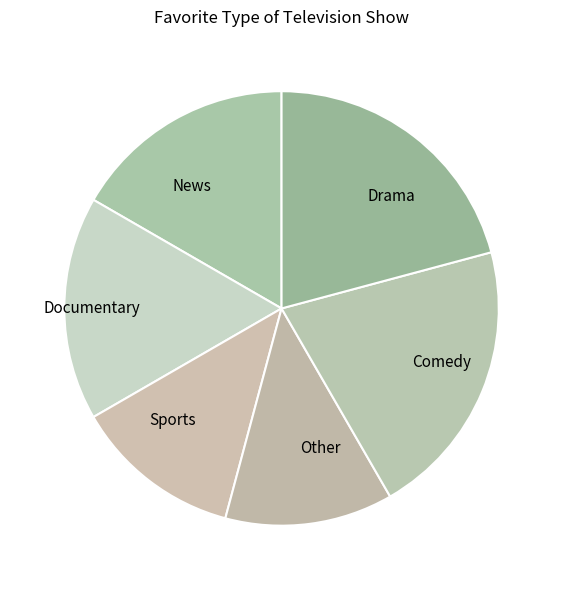

Which has a higher value, Comedy or Sports?

Comedy